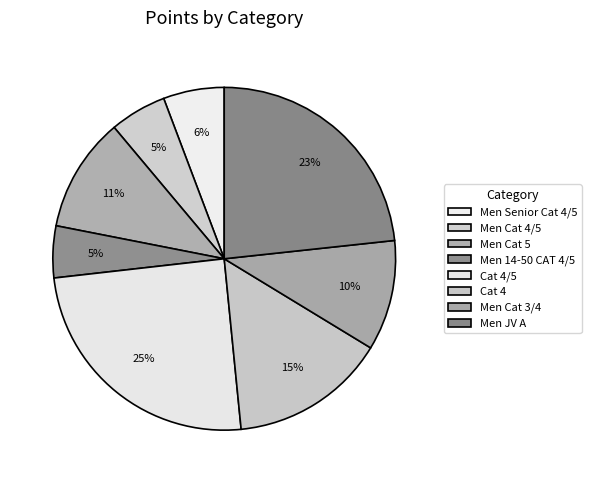

Approximately how many times larger is the value at Men Cat 4/5 compared to Men Cat 3/4?

0.5